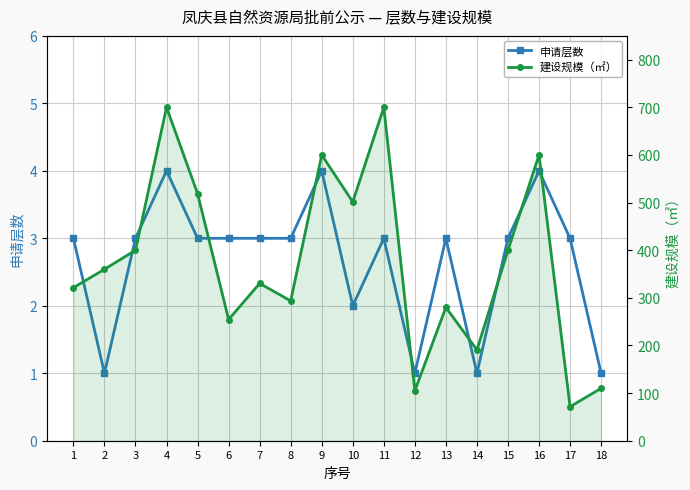

At which category does 建设规模（㎡） reach its first local valley?

6